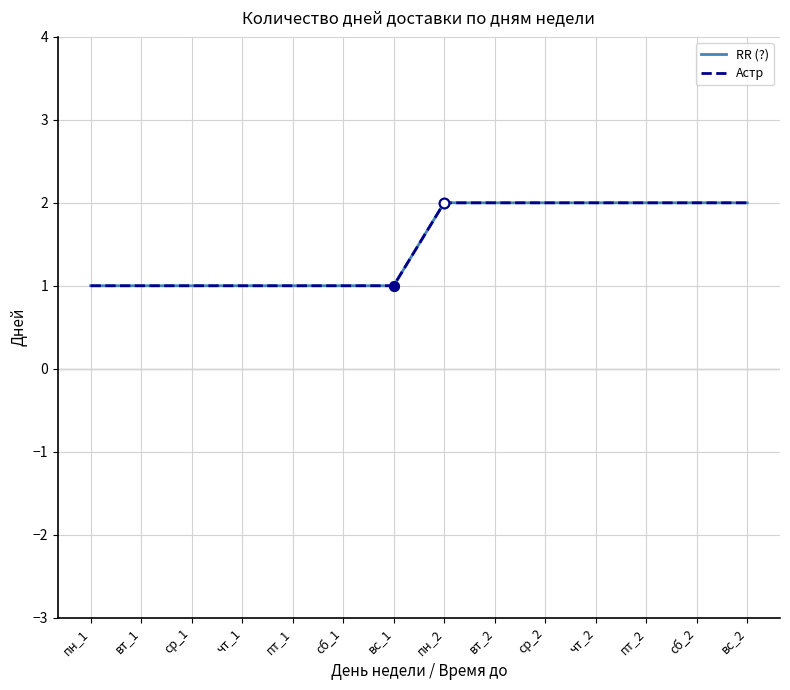

At how many categories does at least one series exceed 1?

7